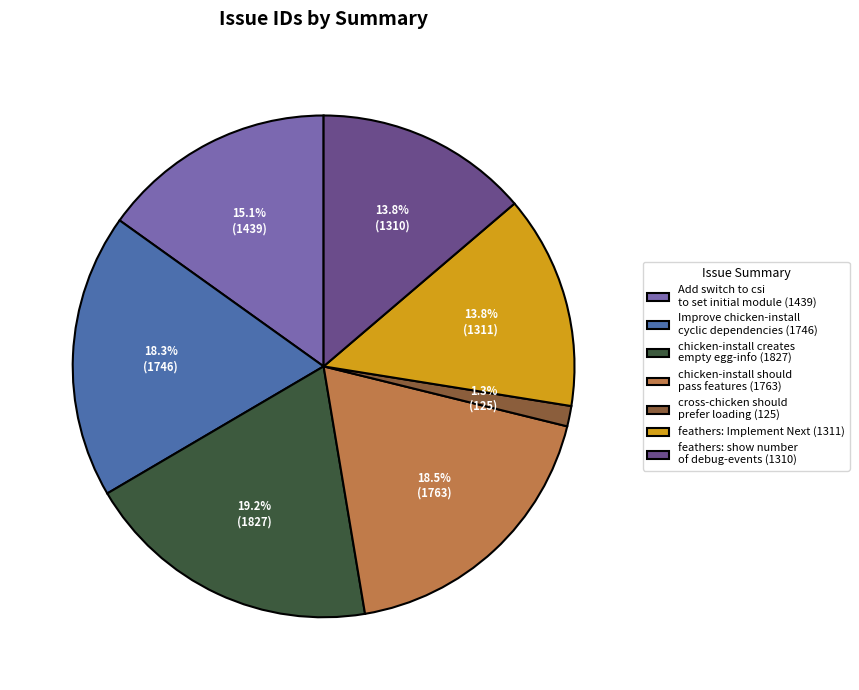

Between chicken-install should pass features (1763) and feathers: Implement Next (1311), which is larger?

chicken-install should pass features (1763)